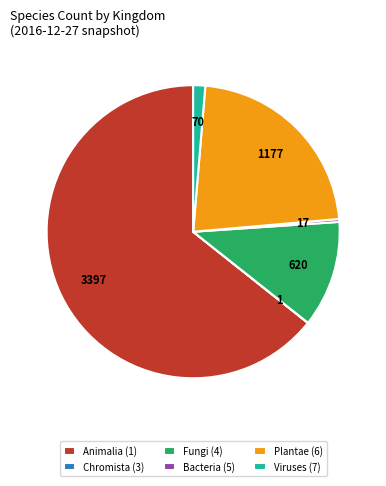

Is Animalia (1) the majority of the pie?

Yes